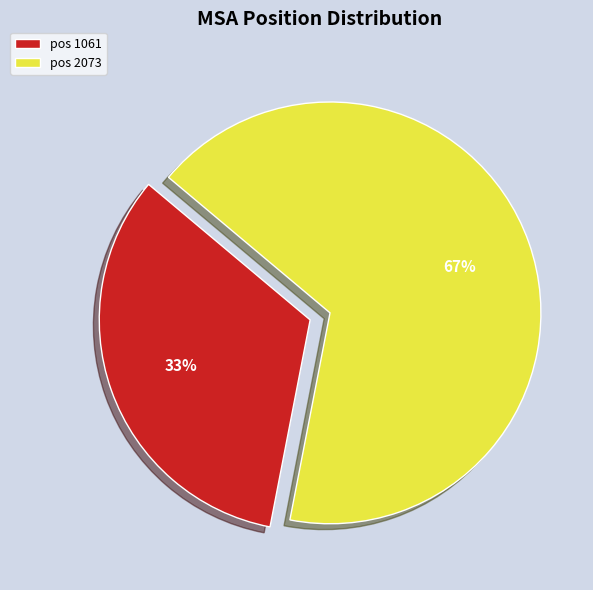

Count the number of slices in the pie.

2